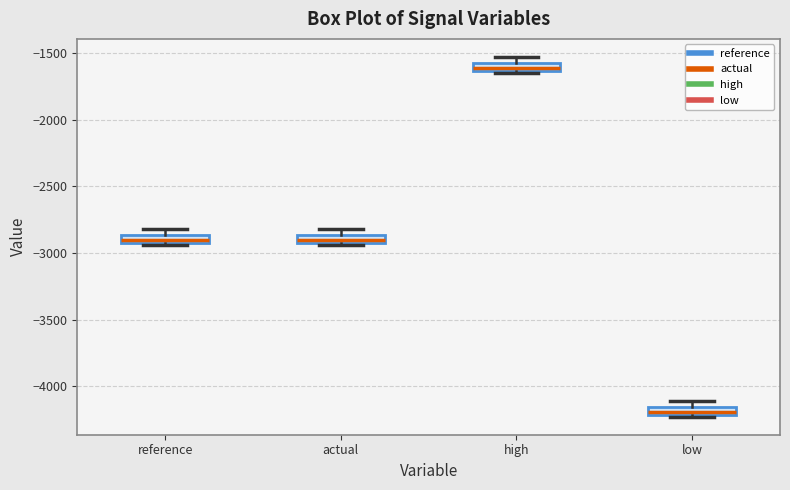

Which box has the highest median line?

high